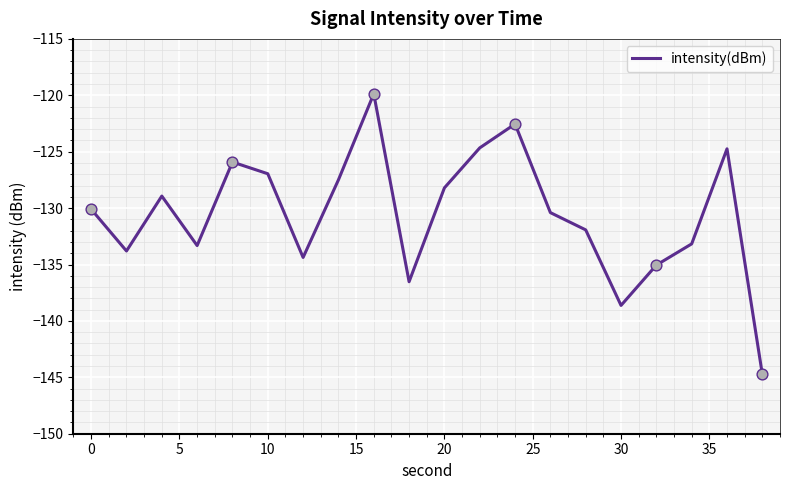

What is the maximum value shown in the chart?

-119.9